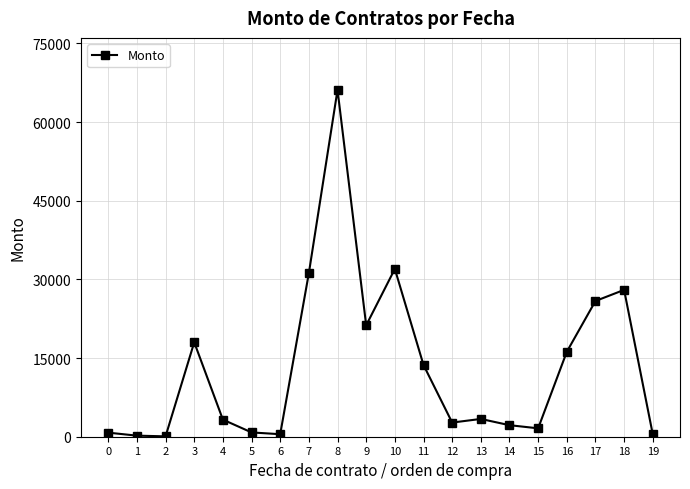

What is the sum of all values?

268247.1